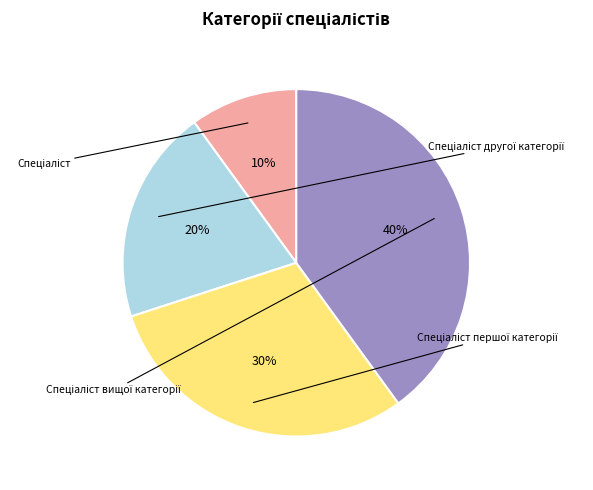

Does any single category account for the majority?

No